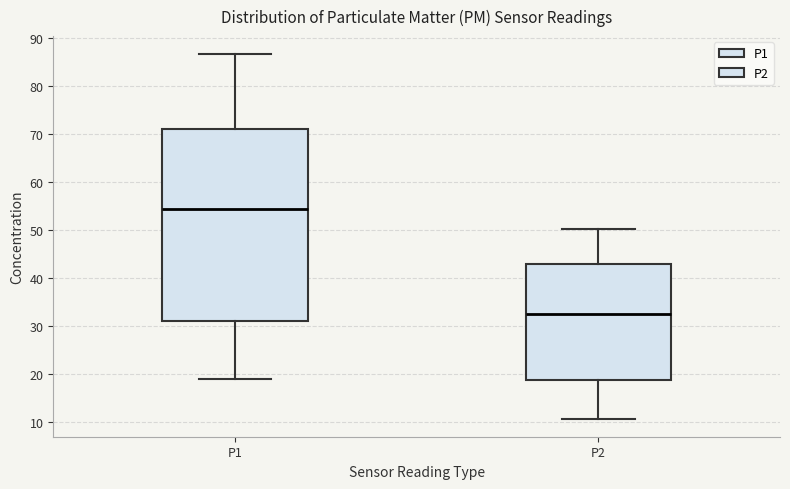

Comparing the boxes themselves (not the whiskers), which one is the tallest?

P1